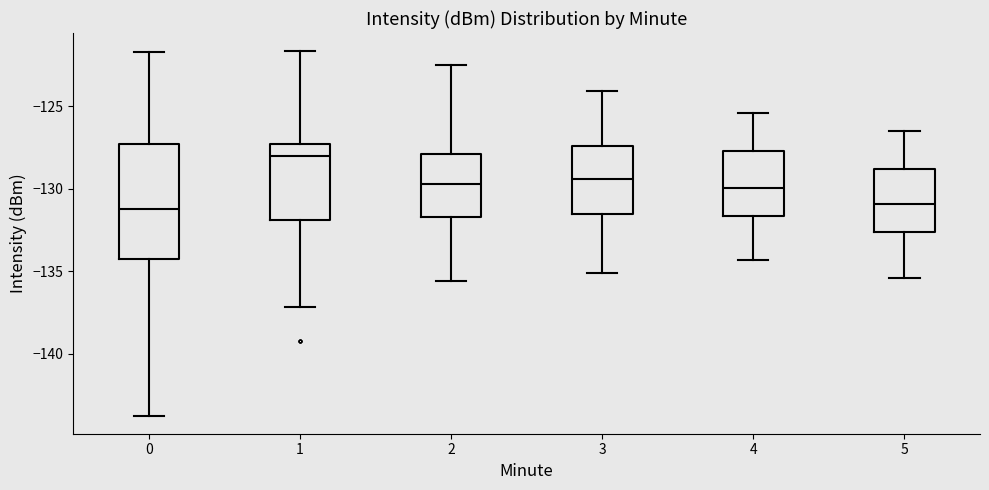

Comparing the boxes themselves (not the whiskers), which one is the tallest?

0